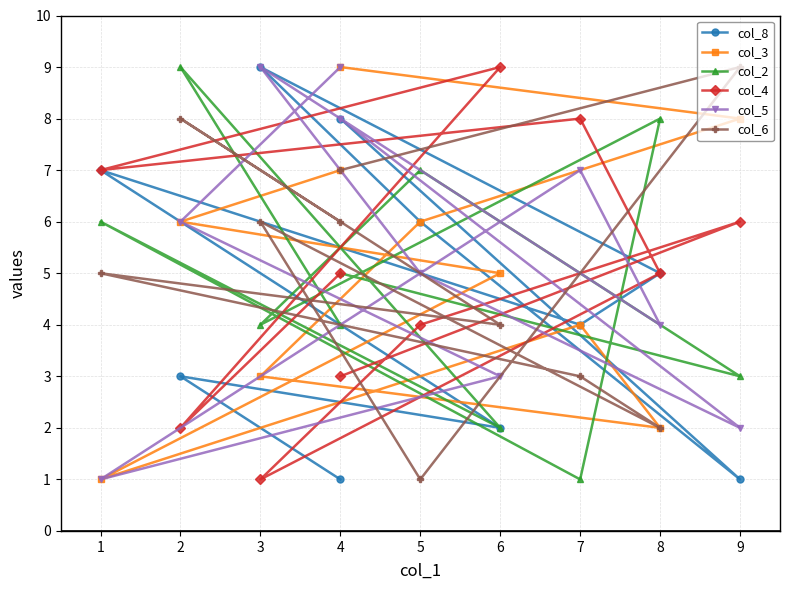

The col_3 series shows 5 at 3. True or false?

False